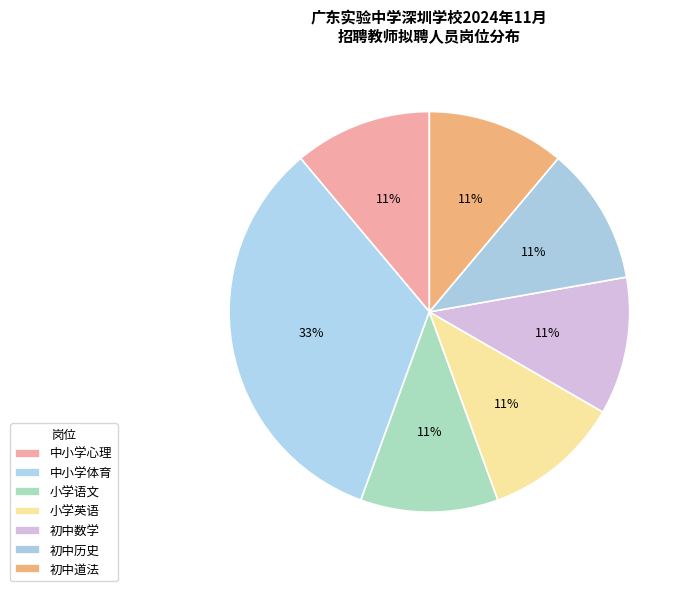

The 小学语文 slice represents 1% of the pie. True or false?

False